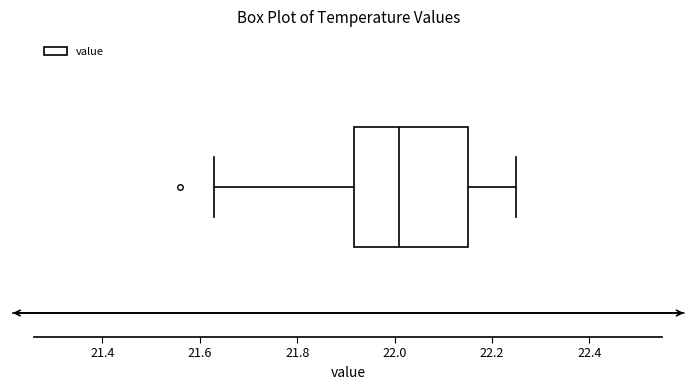

Transcribe this box plot: give where the median line is, the range the box spans, and where the two whiskers end, as read against the x-axis. The values are not printed on the chart, so give them approximately, as read against the axis.

median 22.02, box 21.92 to 22.16, whiskers 21.64 to 22.26